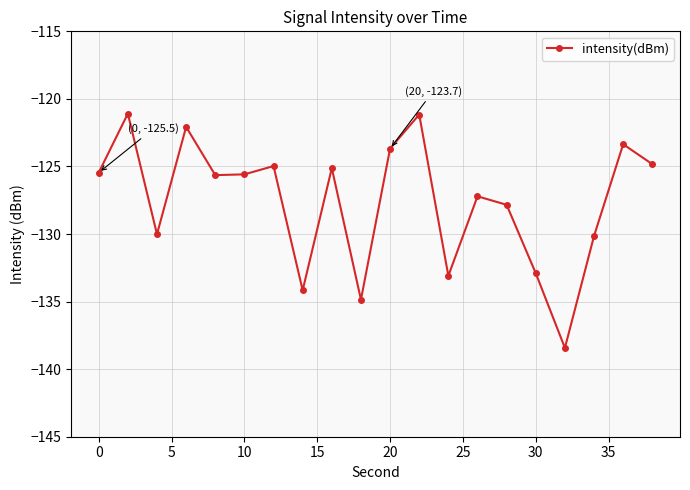

What is the value of the 7th point from the left?

-125.0